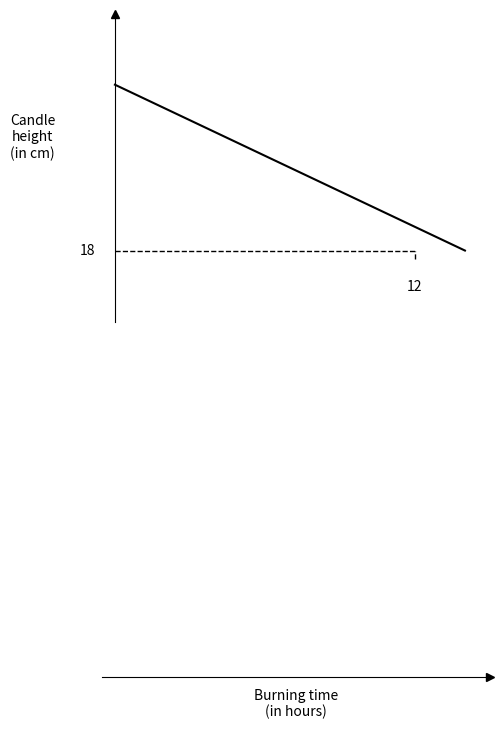

How many lines are shown in the chart?

1